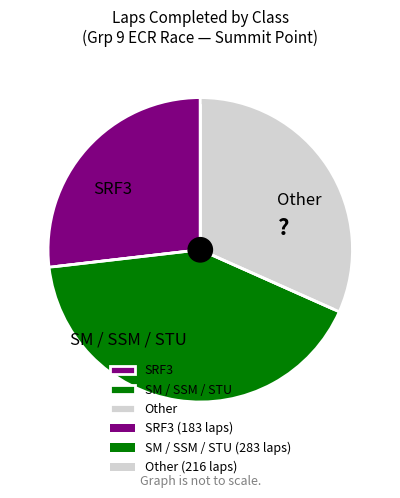

Do SRF3 and Other together represent more than half of the pie?

Yes